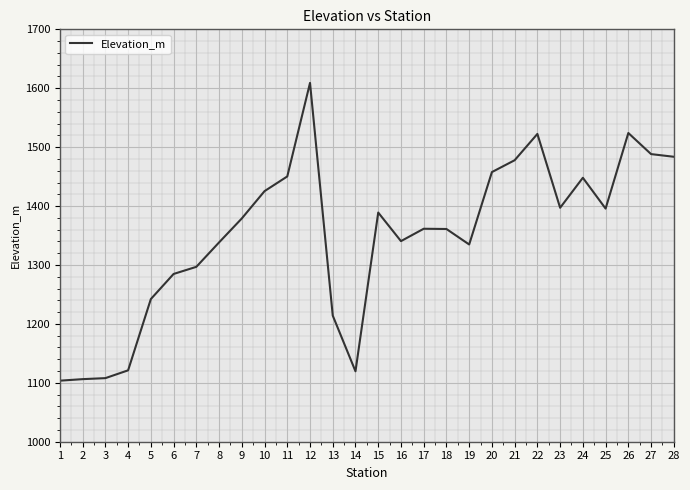

The value at 26 is 1524.0. True or false?

True